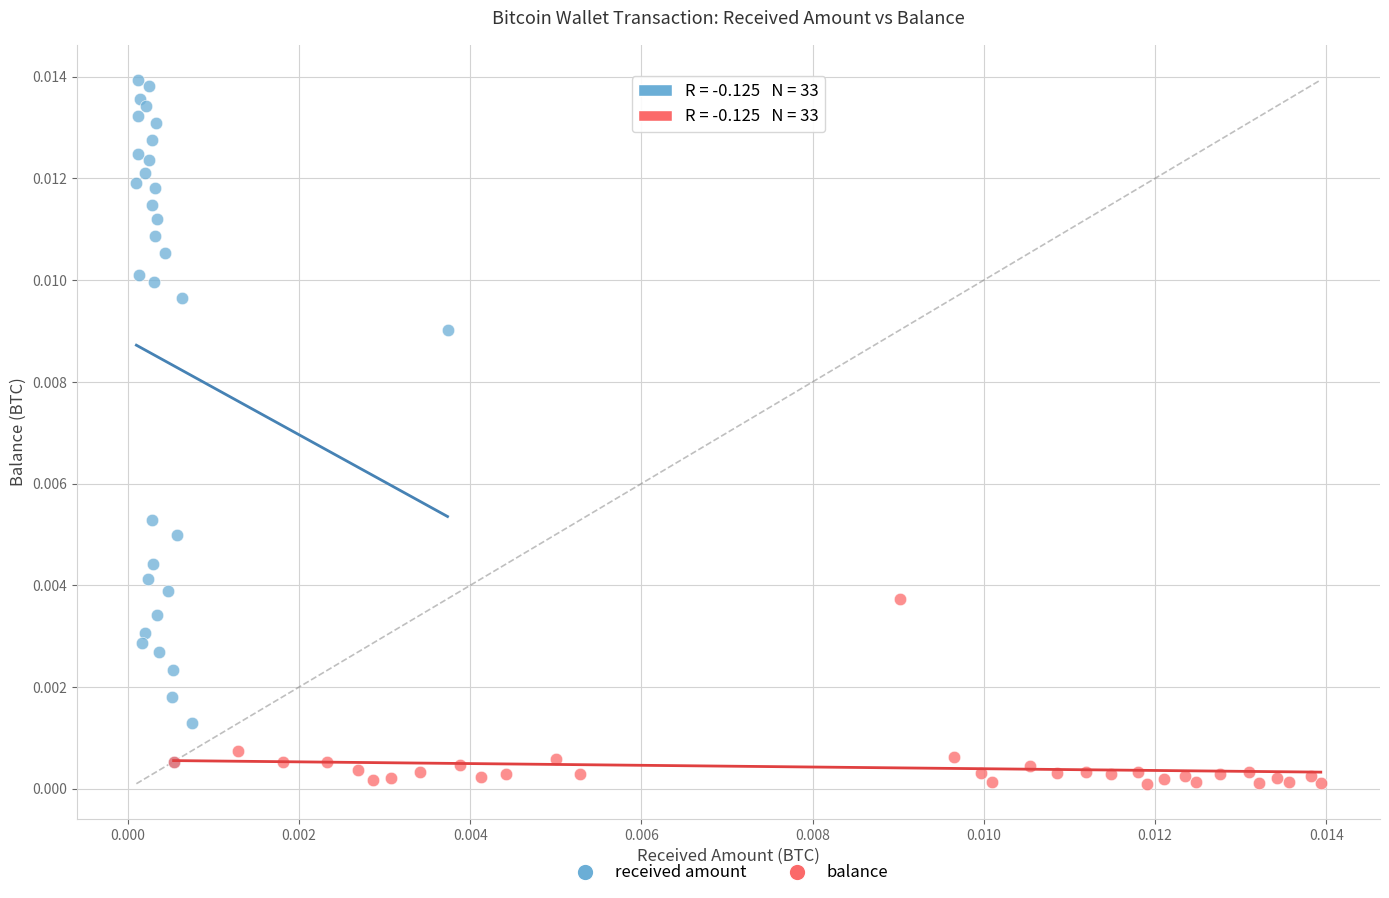

What are all the series names shown in the legend?

received amount, balance